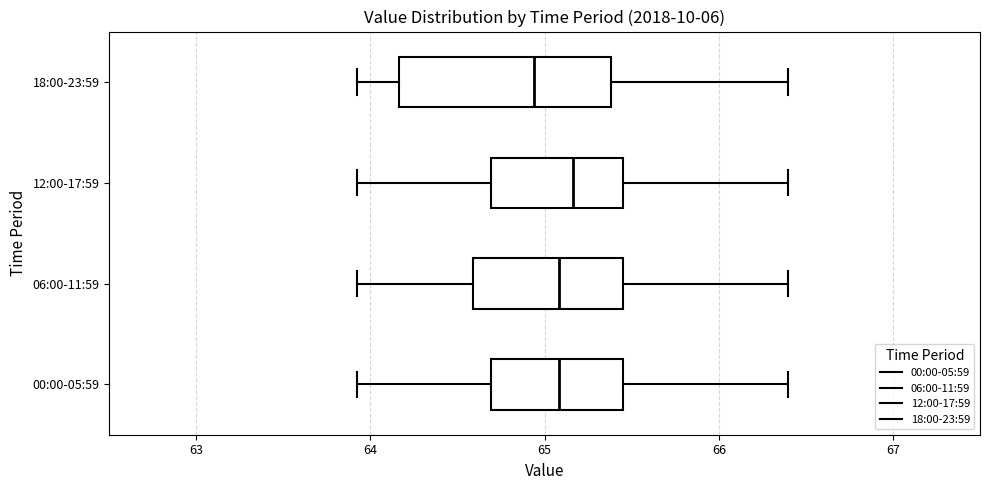

Where does the right whisker of the box for 18:00-23:59 end on the x-axis? The values are not printed on the chart, so give them approximately, as read against the axis.

66.4